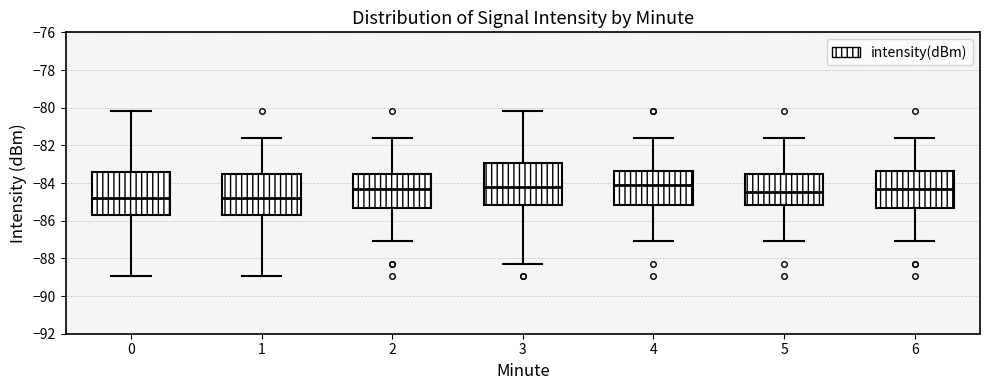

Reading left to right, read every box against the y-axis: the position of its median line, the range the box covers, and the ends of its whiskers. The values are not printed on the chart, so give them approximately, as read against the axis.

0: median -84.8, box -85.6 to -83.4, whiskers -89.0 to -80.2
1: median -84.8, box -85.6 to -83.6, whiskers -89.0 to -81.6
2: median -84.4, box -85.4 to -83.6, whiskers -87.0 to -81.6
3: median -84.2, box -85.2 to -83.0, whiskers -88.2 to -80.2
4: median -84.2, box -85.2 to -83.4, whiskers -87.0 to -81.6
5: median -84.4, box -85.2 to -83.6, whiskers -87.0 to -81.6
6: median -84.4, box -85.4 to -83.4, whiskers -87.0 to -81.6